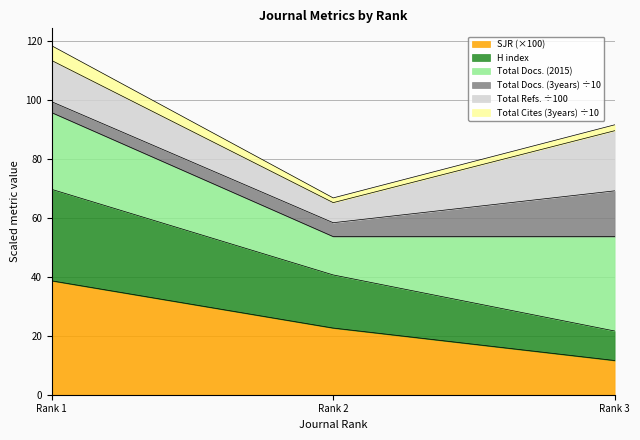

The SJR series shows 2.8 at Rank 3. True or false?

False